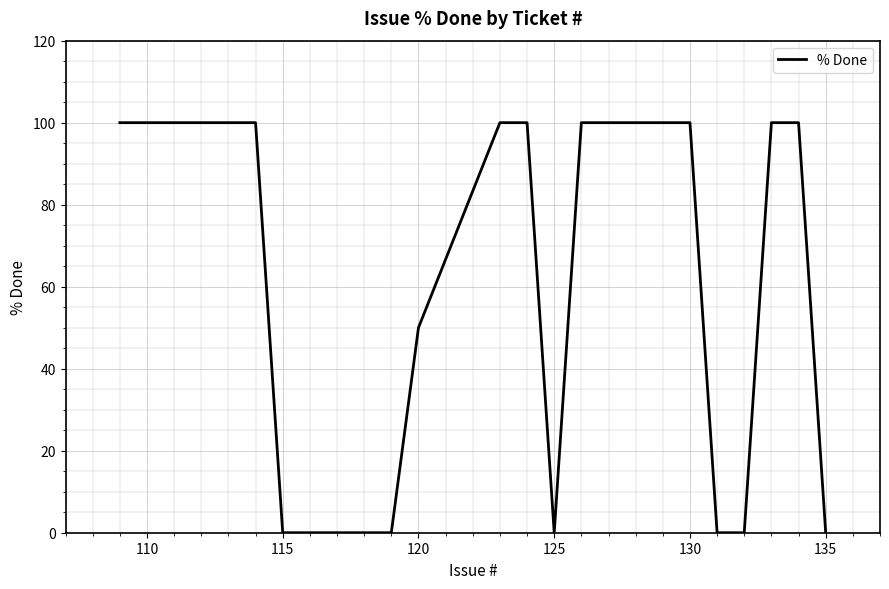

What is the difference between the maximum and minimum values?

100